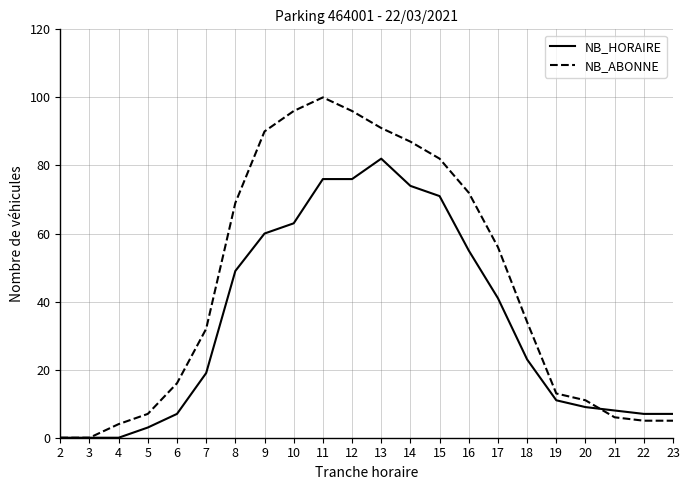

What is the maximum value for NB_ABONNE?

100